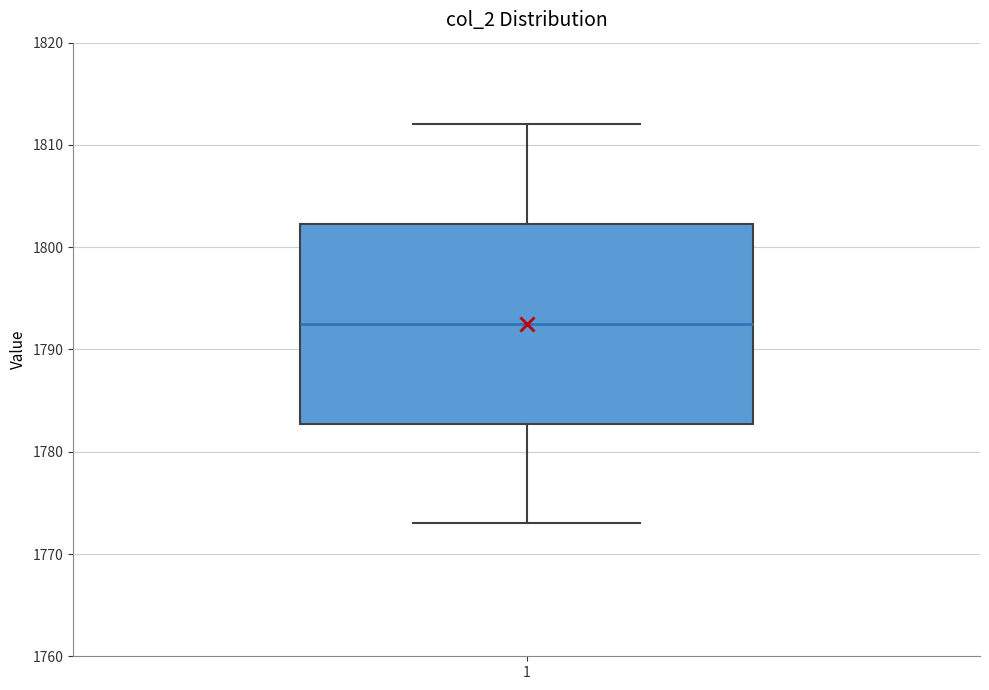

Transcribe this box plot: give where the median line is, the range the box spans, and where the two whiskers end, as read against the y-axis. The values are not printed on the chart, so give them approximately, as read against the axis.

median 1793, box 1783 to 1802, whiskers 1773 to 1812